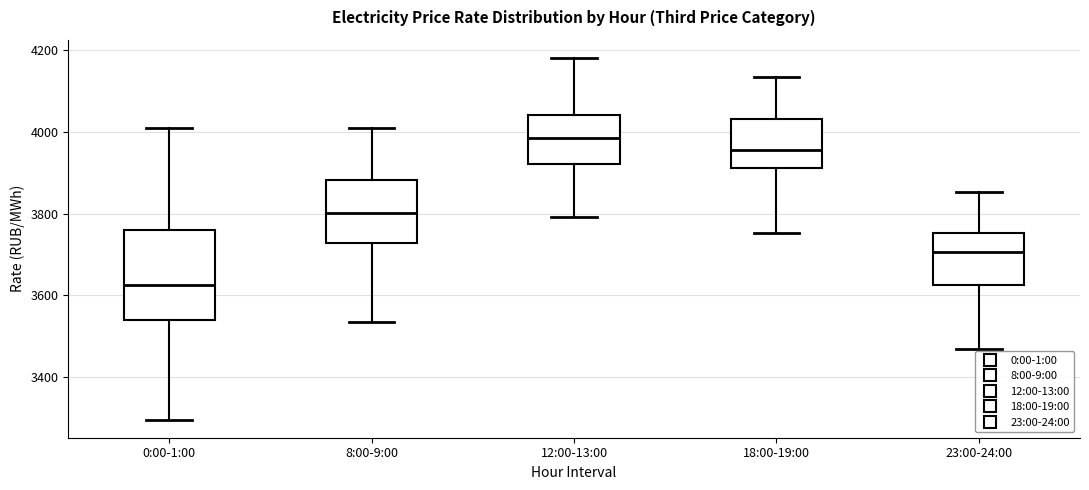

Which box has the highest median line?

12:00-13:00